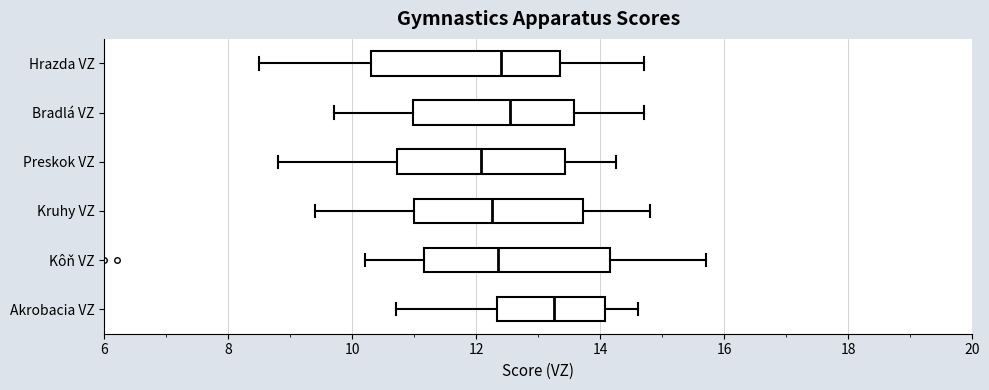

Reading bottom to top, read every box against the x-axis: the position of its median line, the range the box covers, and the ends of its whiskers. The values are not printed on the chart, so give them approximately, as read against the axis.

Akrobacia VZ: median 13.2, box 12.4 to 14.0, whiskers 10.8 to 14.6
Kôň VZ: median 12.4, box 11.2 to 14.2, whiskers 10.2 to 15.8
Kruhy VZ: median 12.2, box 11.0 to 13.8, whiskers 9.4 to 14.8
Preskok VZ: median 12.0, box 10.8 to 13.4, whiskers 8.8 to 14.2
Bradlá VZ: median 12.6, box 11.0 to 13.6, whiskers 9.8 to 14.8
Hrazda VZ: median 12.4, box 10.4 to 13.4, whiskers 8.6 to 14.8